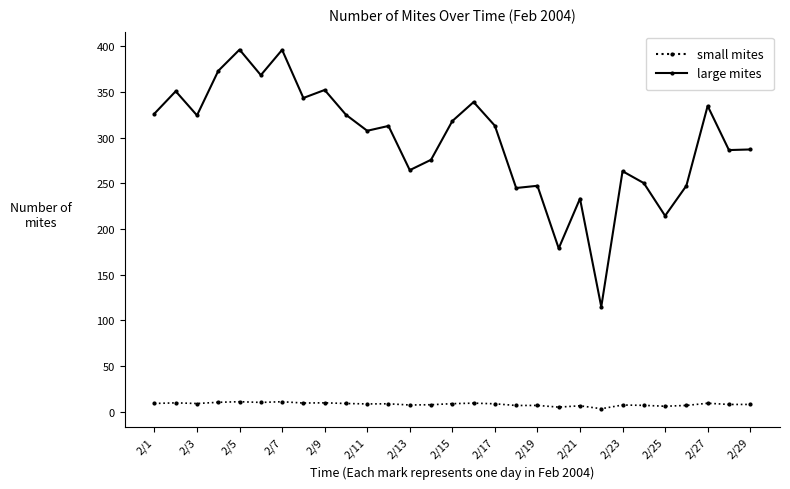

What is the average value of the small mites series?

8.1